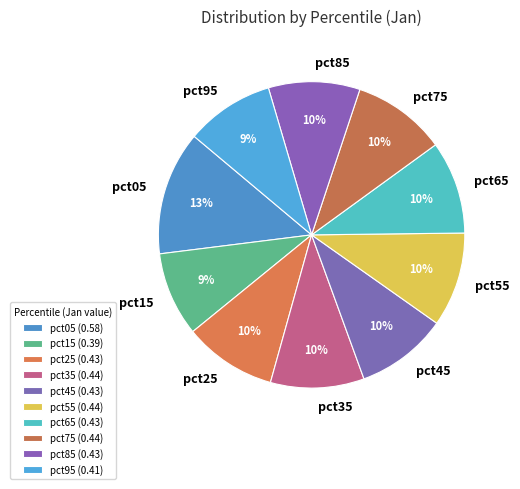

To the nearest percent, what is the combined percentage of pct15 and pct55?

19%